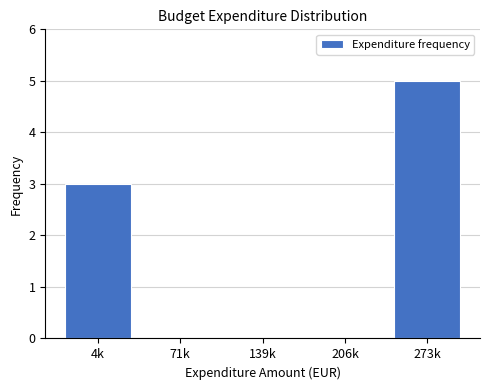

Reading left to right, transcribe all the data shown in this chart.

4k=3	71k=0	139k=0	206k=0	273k=5